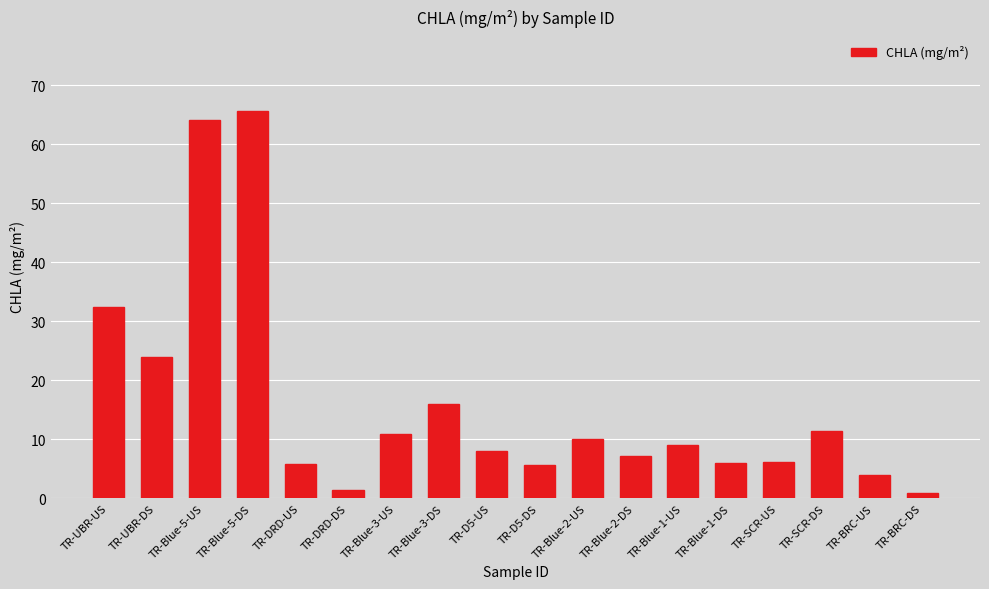

The value at TR-SCR-DS is 11.3. True or false?

True